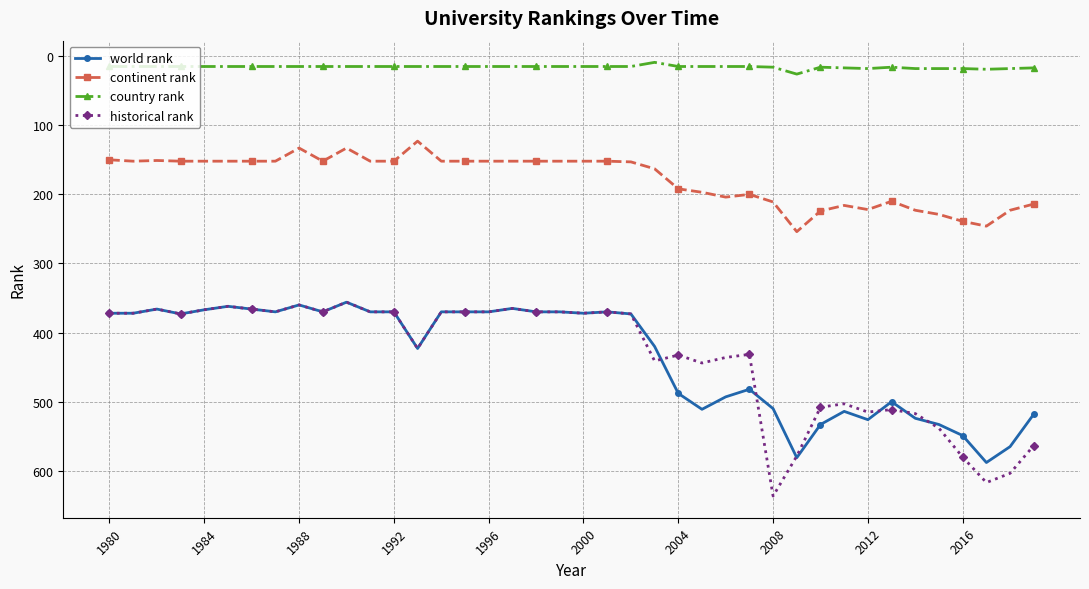

Rank the series by their maximum value, from highest to lowest.

historical rank, world rank, continent rank, country rank